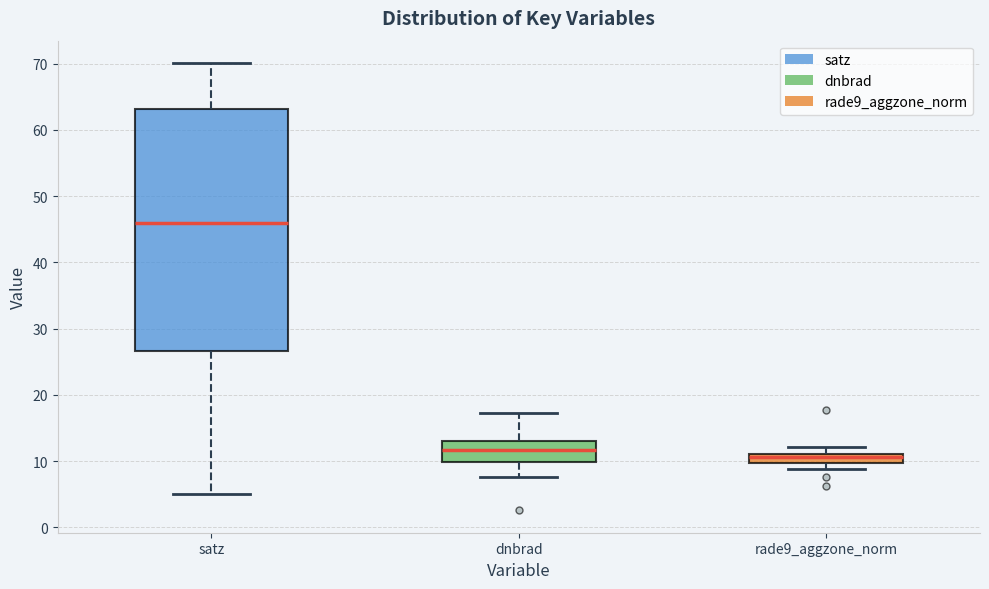

Which box's median line is the highest?

satz